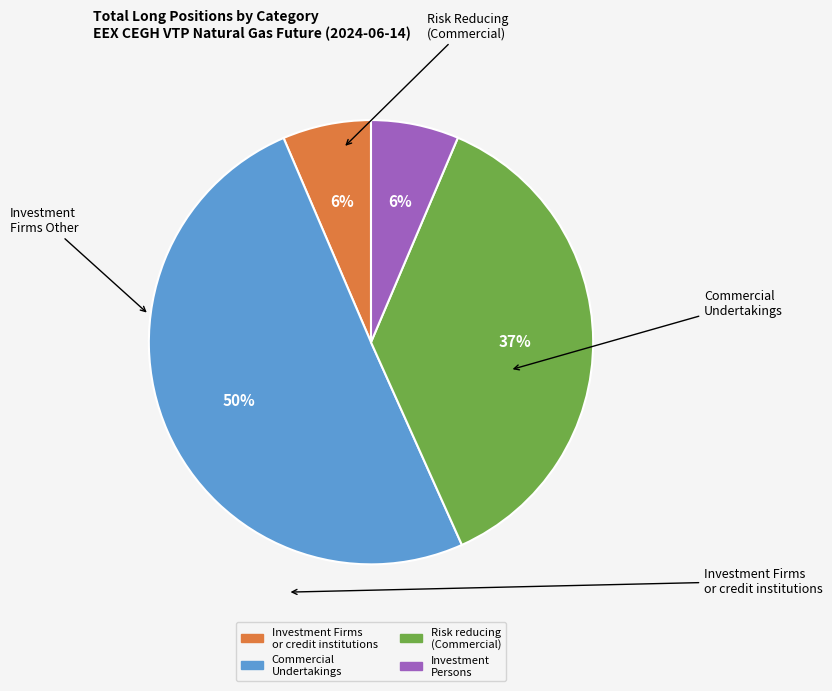

To the nearest percent, what is the average slice percentage?

25%